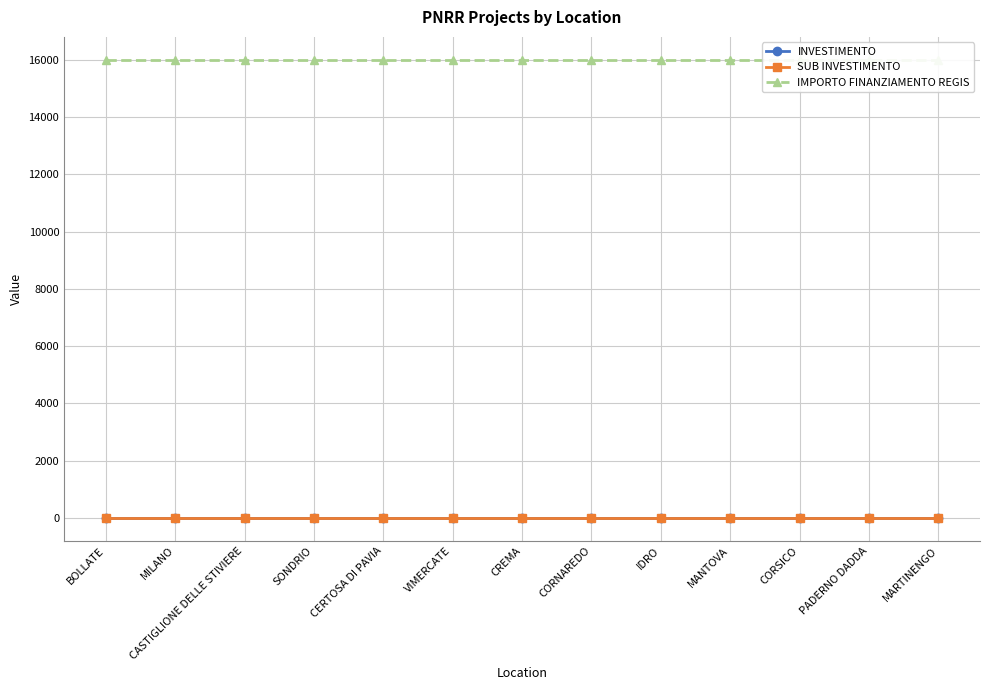

What is the sum of the INVESTIMENTO values at CORNAREDO and MANTOVA?

6.4